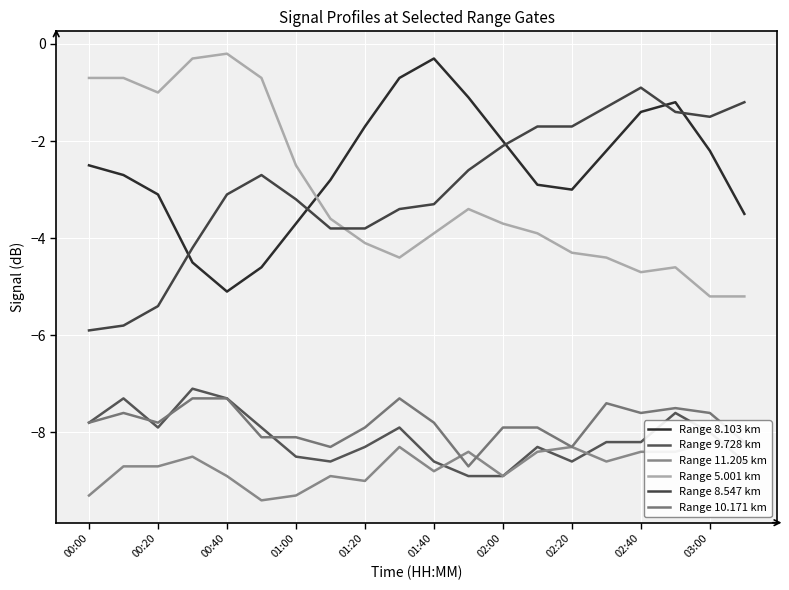

At which category is the sum across all series the highest?

17